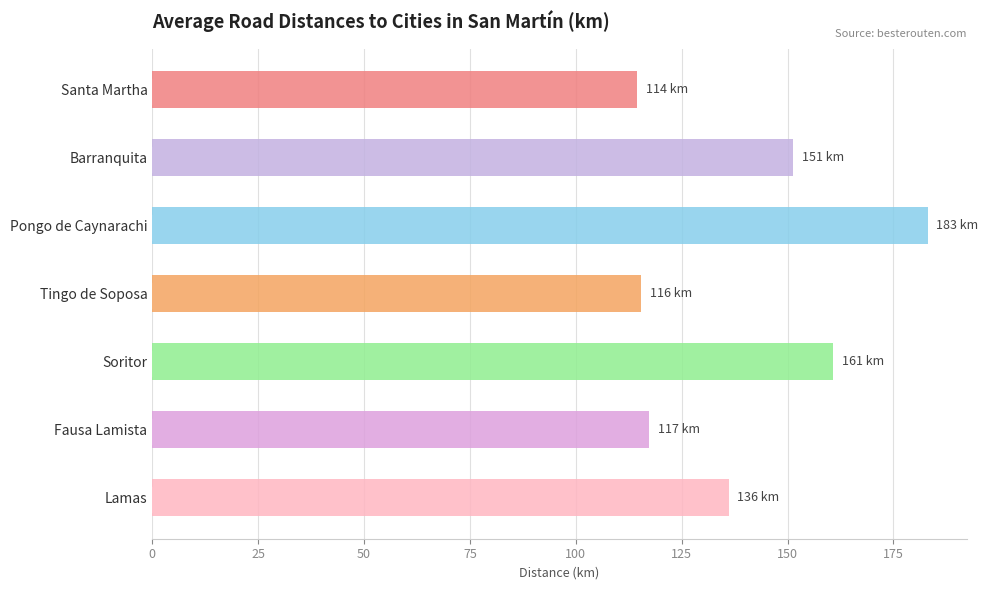

Does the chart contain stacked bars?

No